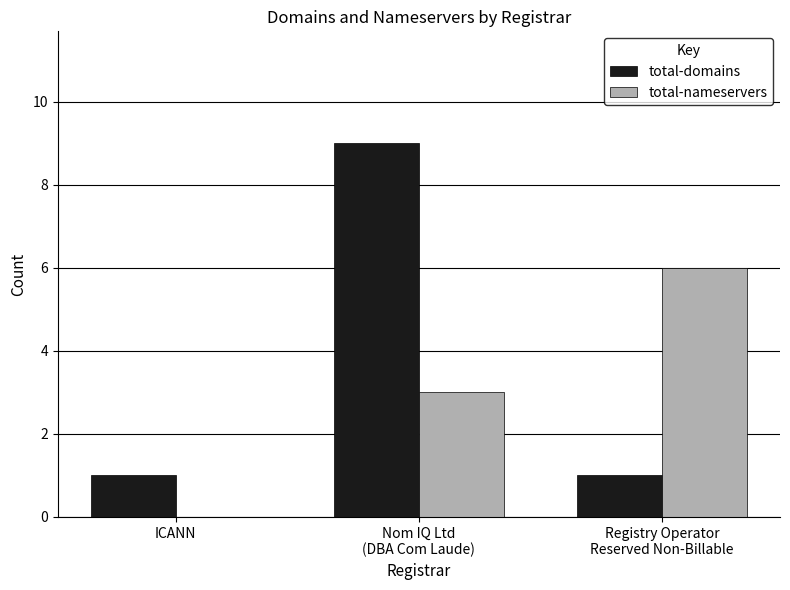

What is the sum of all total-nameservers values?

9